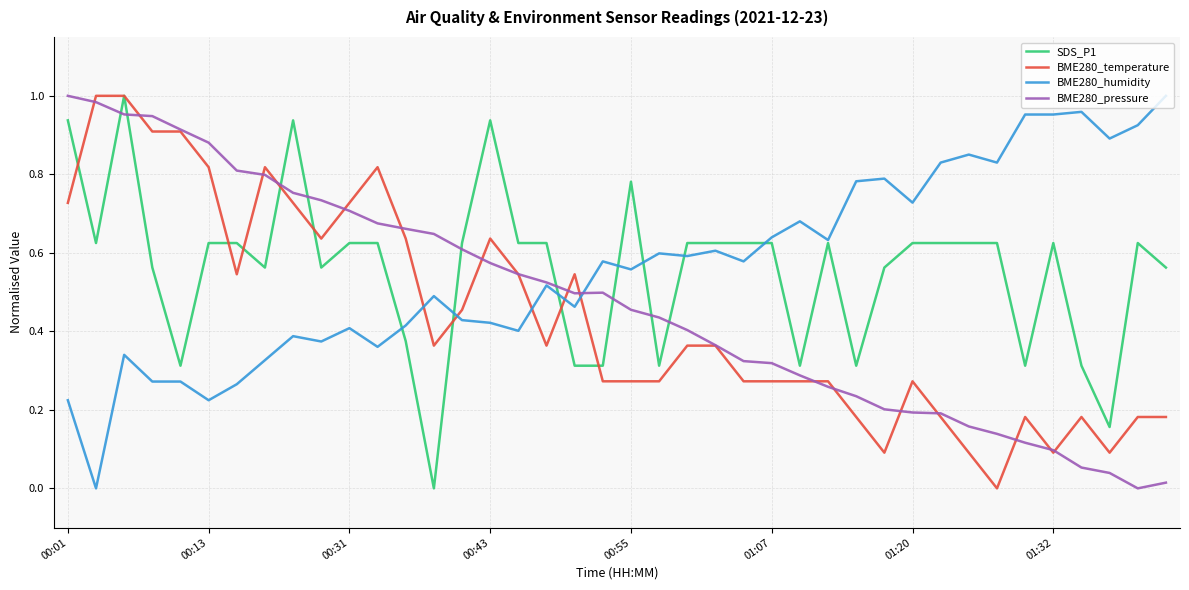

After their last crossing, which series has the higher values: BME280_temperature or BME280_humidity?

BME280_humidity